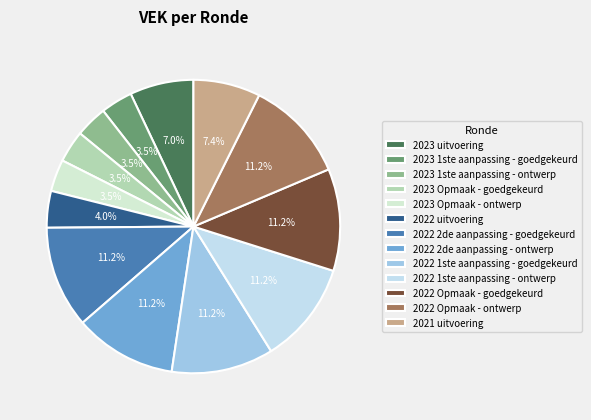

To the nearest percent, what is the difference between the largest and smallest slice percentages?

8%